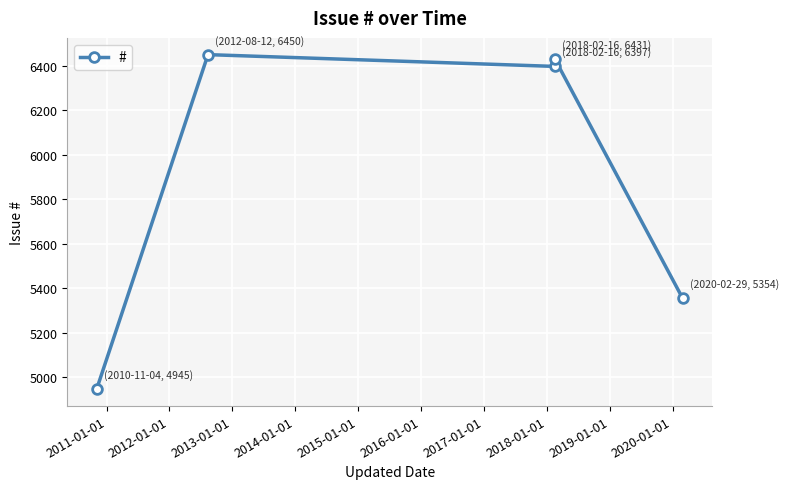

Approximately how many times larger is the value at 2012-01-01 compared to 2013-01-01?

1.0